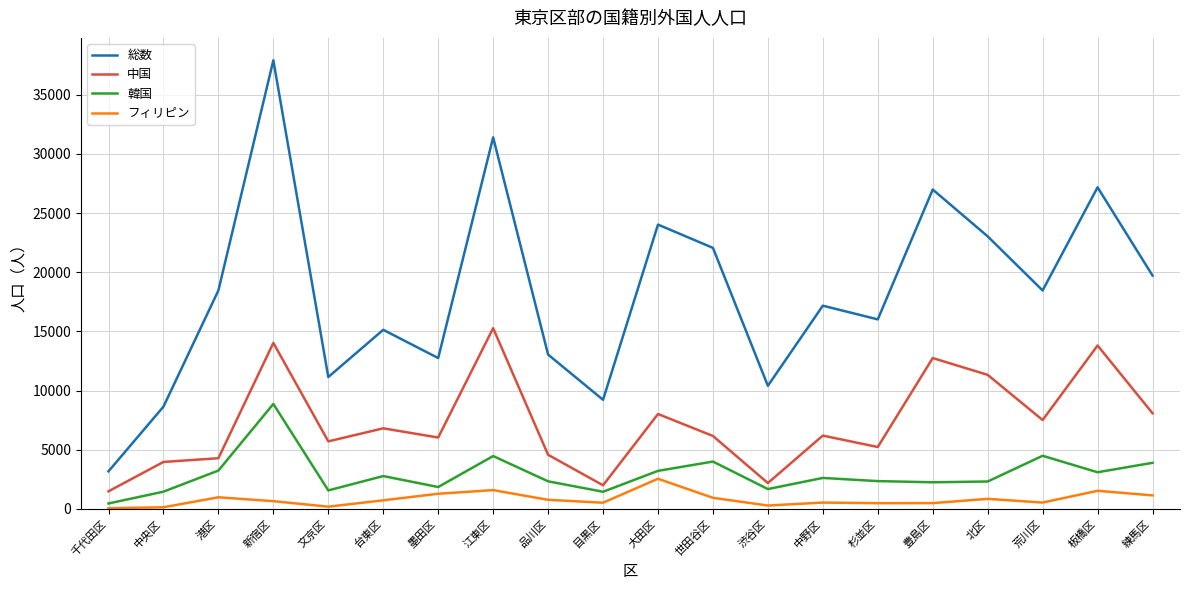

At which category is the sum across all series the highest?

新宿区